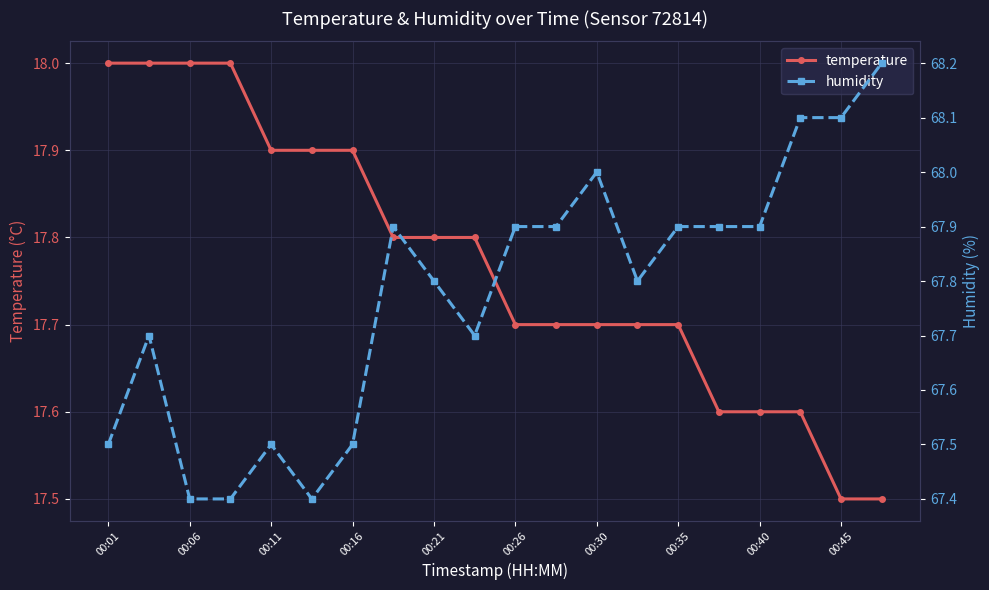

How many temperature values are between 17 and 18?

20